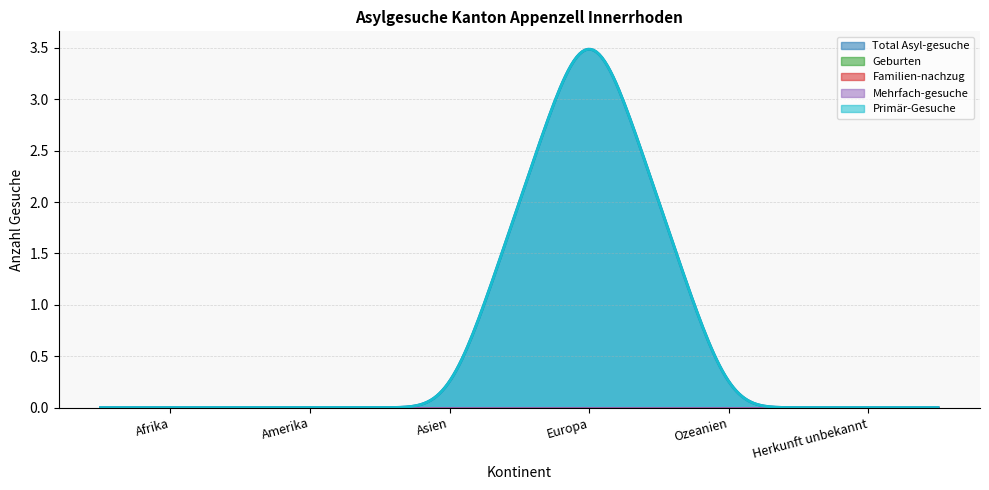

How many categories are shown in the chart?

6